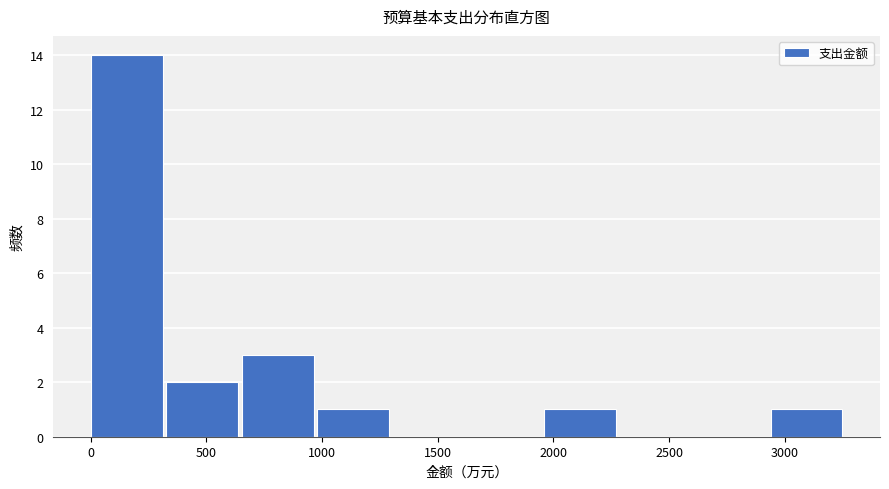

Reading left to right, list every bar in this chart as the range it spans on the x-axis followed by its height. Neither the bar edges nor the heights are printed on the chart, so give them approximately, as read against the axes.

0 to 350: 14
350 to 650: 2
650 to 1000: 3
1000 to 1300: 1
1300 to 1650: 0
1650 to 1950: 0
1950 to 2300: 1
2300 to 2600: 0
2600 to 2950: 0
2950 to 3250: 1